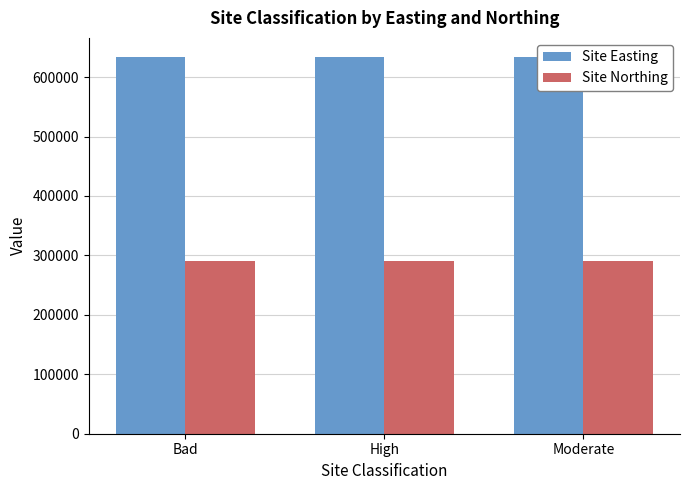

Between Bad and Moderate, which is larger?

Bad